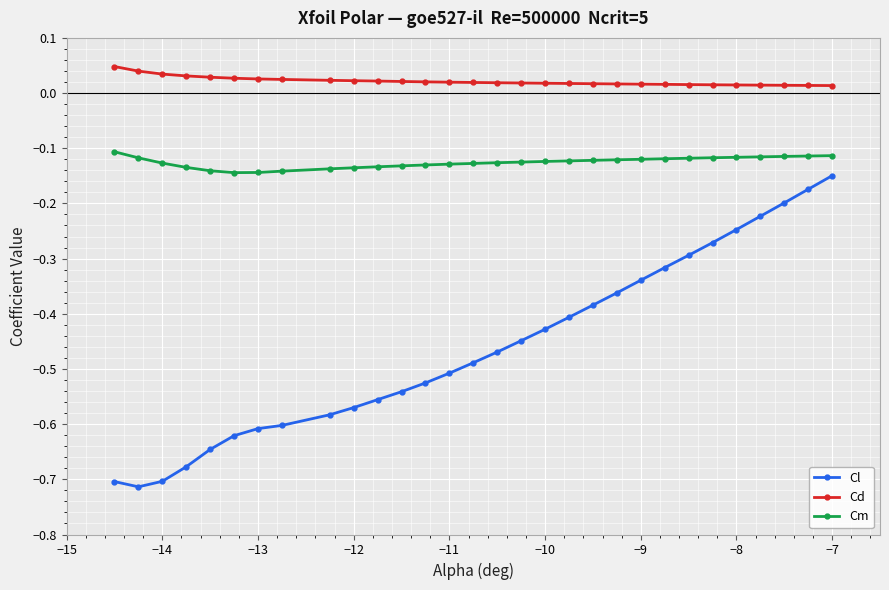

List the series in order of their overall mean, lowest first.

Cl, Cm, Cd